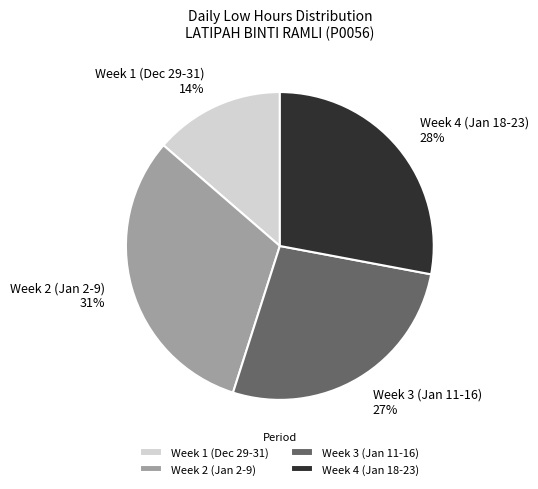

What percentage is the Week 3 (Jan 11-16) slice, to the nearest percent?

27%